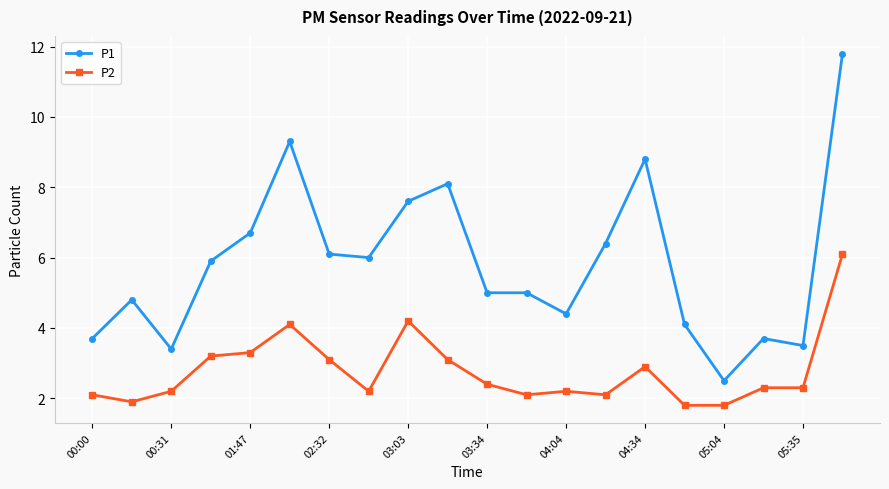

True or false: P1 and P2 cross at least once.

False